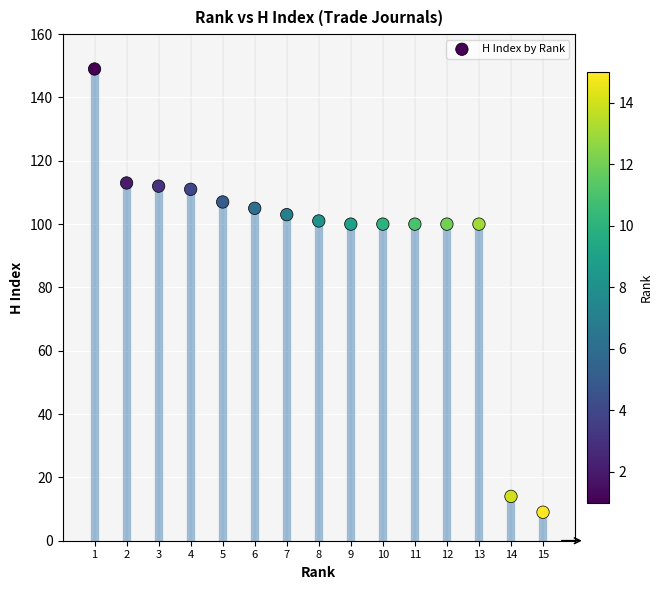

What is the range of Y values (max minus min)?

140